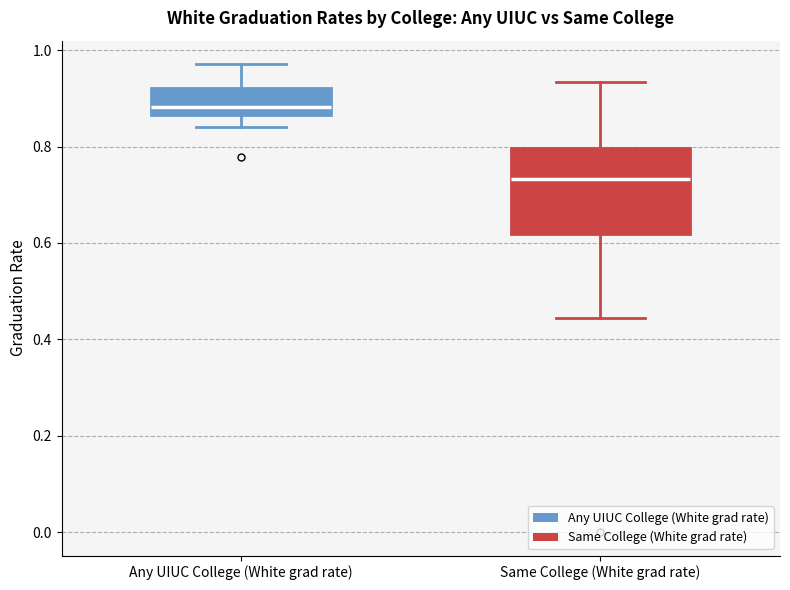

Reading left to right, transcribe this box plot: for each box, give where its median line is, the range the box spans, and where its two whiskers end, as read against the y-axis. The values are not printed on the chart, so give them approximately, as read against the axis.

Any UIUC College (White grad rate): median 0.88, box 0.86 to 0.92, whiskers 0.84 to 0.98
Same College (White grad rate): median 0.74, box 0.62 to 0.80, whiskers 0.44 to 0.94